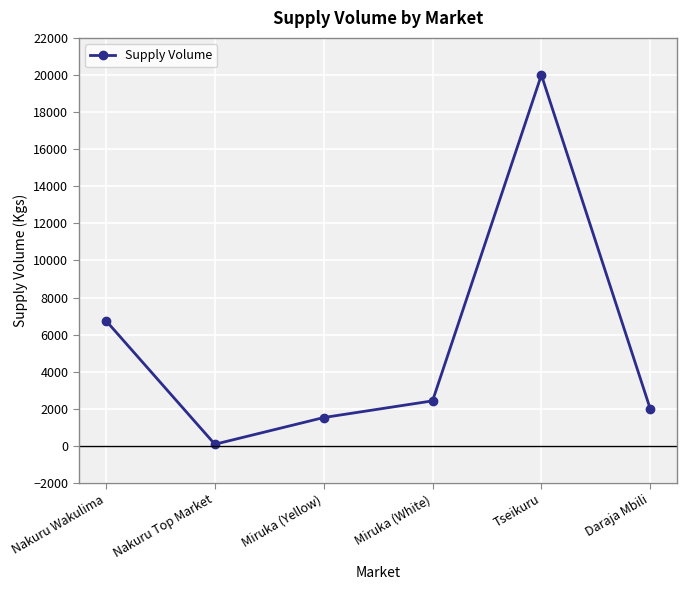

Is it true that the value at Miruka (White) is 1487?

False